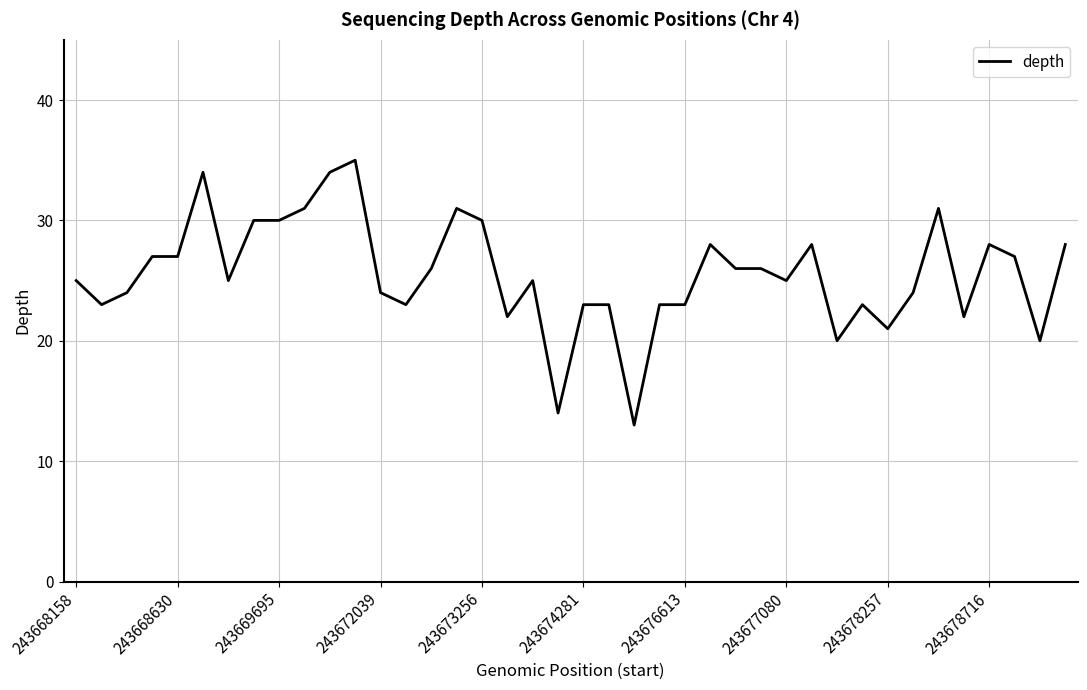

What is the greatest value displayed?

35